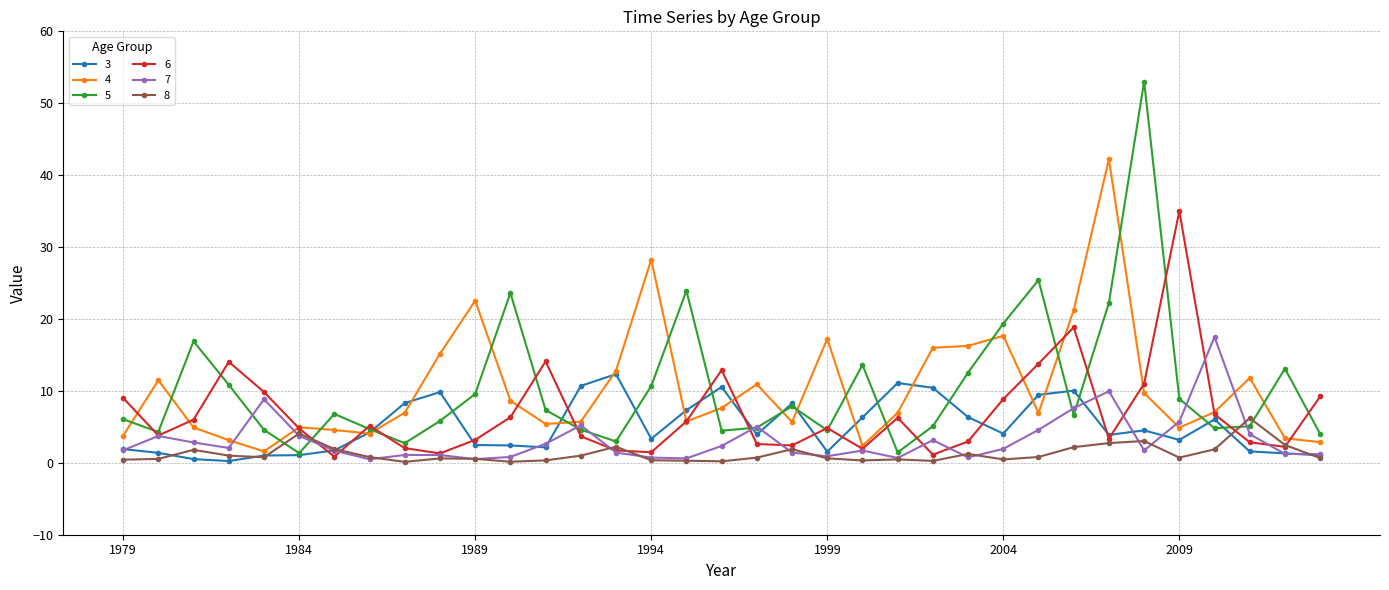

True or false: 7 and 4 cross at least once.

True